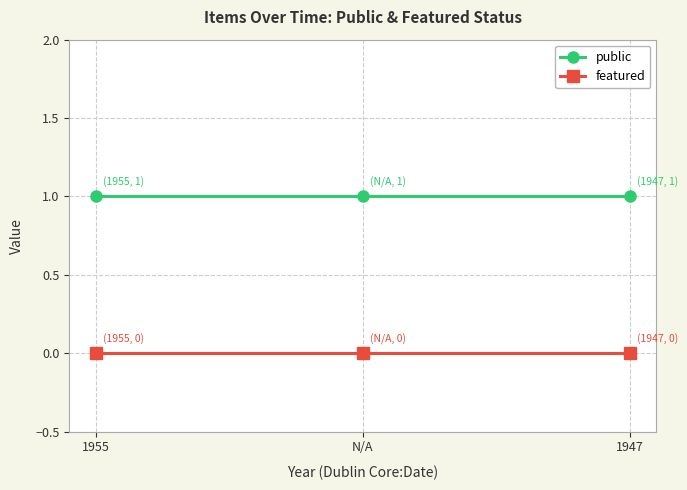

What is the average value of the public series?

1